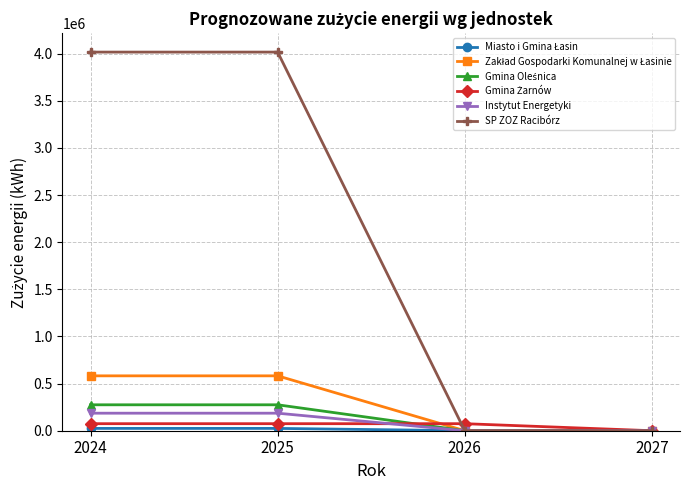

What is the greatest value displayed?

4016331